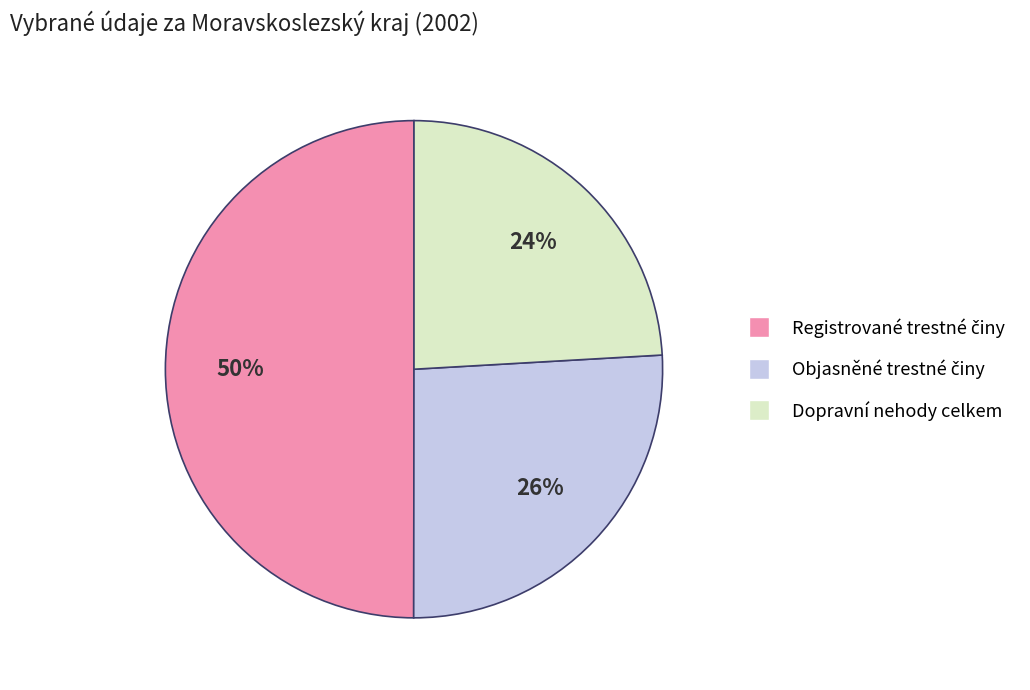

To the nearest percent, what portion does Dopravní nehody celkem represent?

24%